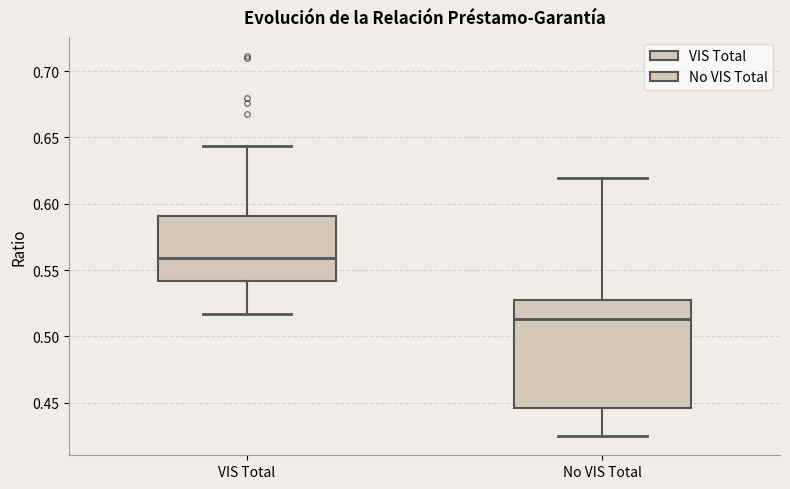

Where is the lower edge of the box for No VIS Total on the y-axis? The values are not printed on the chart, so give them approximately, as read against the axis.

0.445